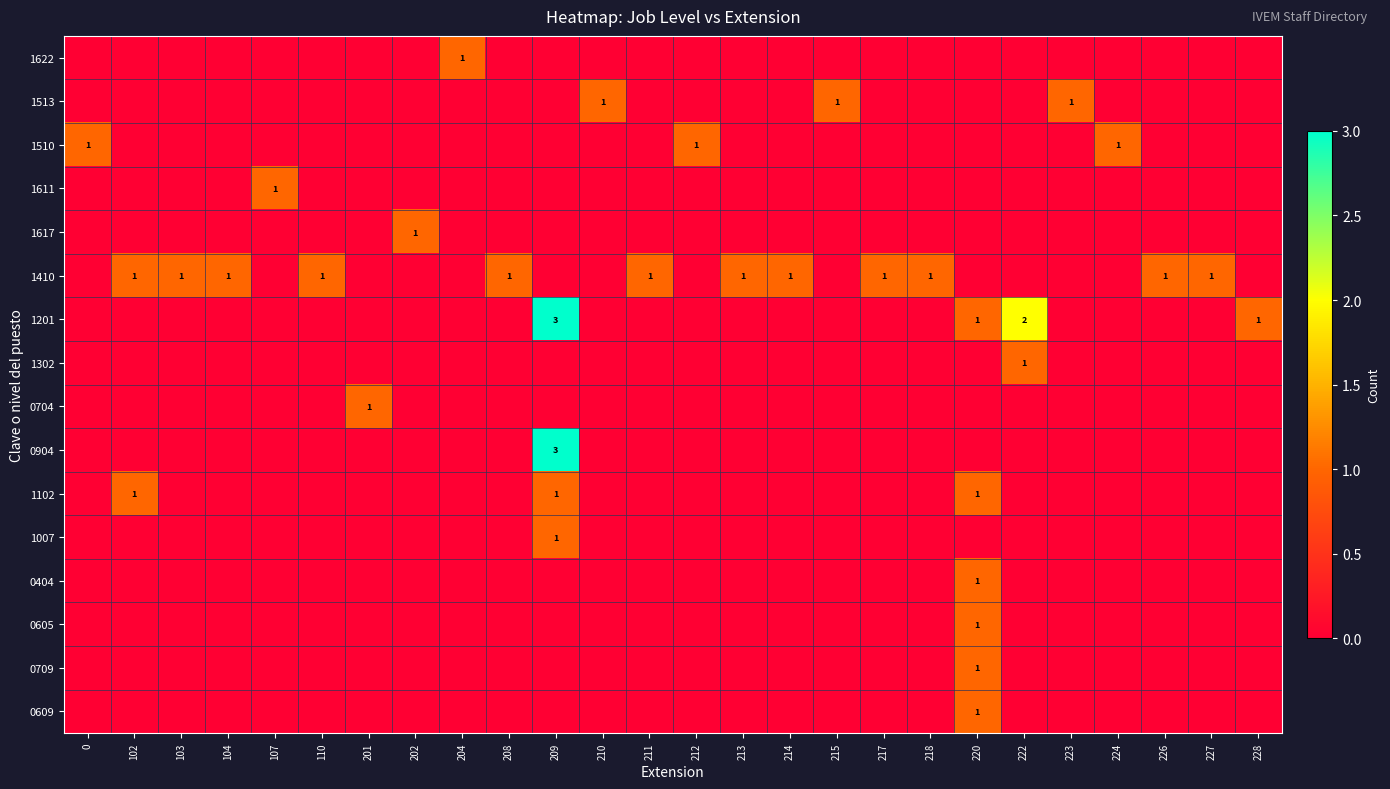

The 0605 series shows 2 at 220. True or false?

False